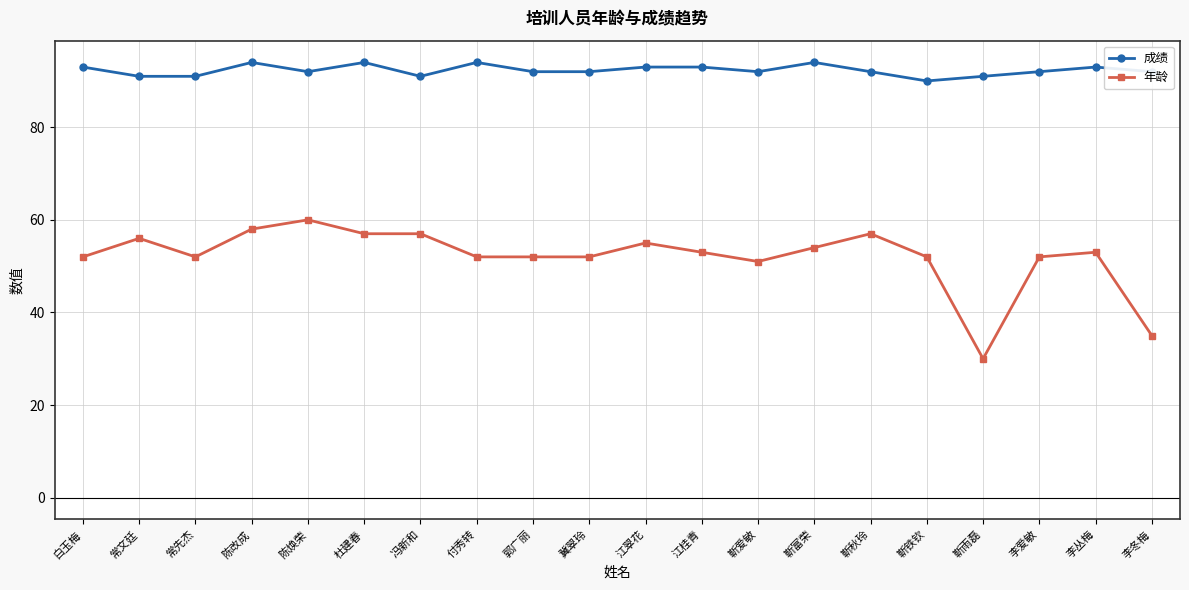

Reading left to right, transcribe all the data shown in this chart.

成绩: 白玉梅=93	常文廷=91	常先杰=91	陈改成=94	陈焕荣=92	杜建春=94	冯新和=91	付秀转=94	郭广丽=92	冀翠玲=92	江翠花=93	江桂青=93	靳爱敏=92	靳富荣=94	靳秋玲=92	靳铁钦=90	靳雨磊=91	李爱敏=92	李丛梅=93	李冬梅=92
年龄: 白玉梅=52	常文廷=56	常先杰=52	陈改成=58	陈焕荣=60	杜建春=57	冯新和=57	付秀转=52	郭广丽=52	冀翠玲=52	江翠花=55	江桂青=53	靳爱敏=51	靳富荣=54	靳秋玲=57	靳铁钦=52	靳雨磊=30	李爱敏=52	李丛梅=53	李冬梅=35